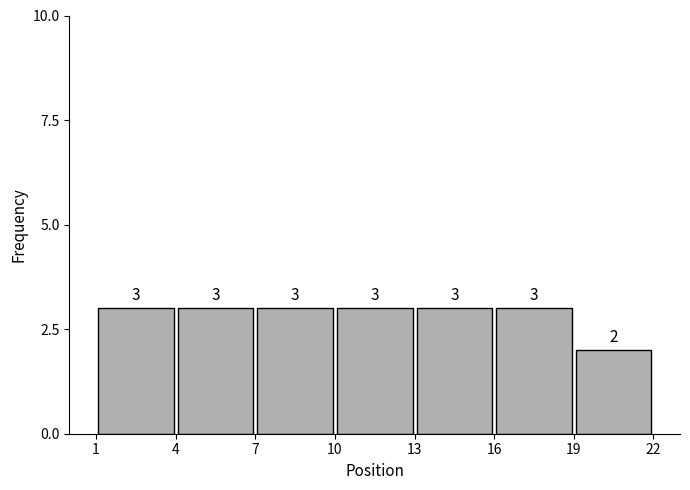

What is the height of the bar covering 7 to 10 on the x-axis?

3